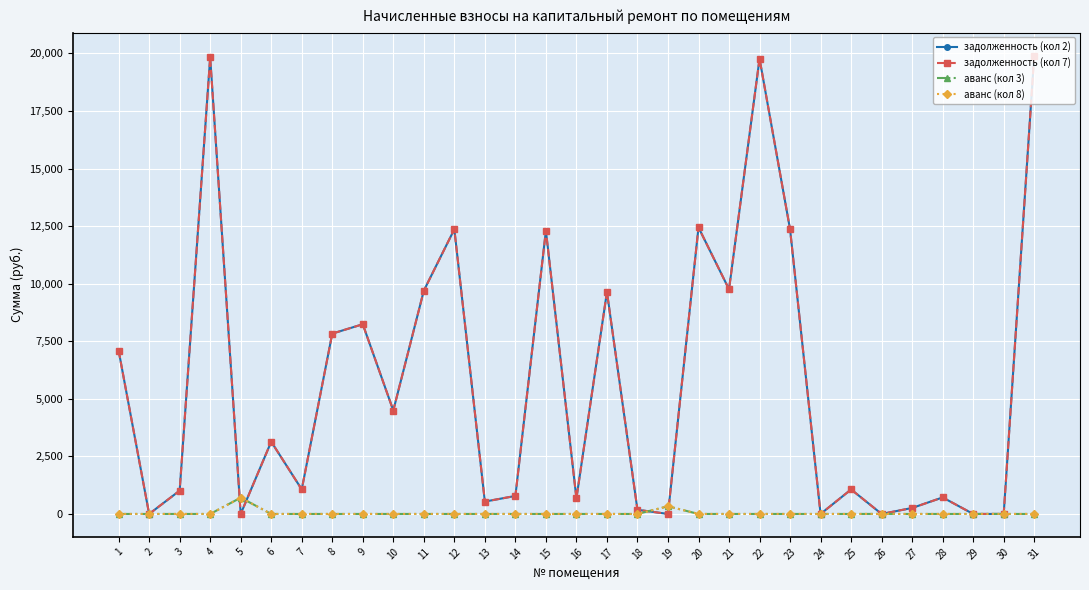

Between which two adjacent categories do аванс (кол 3) and задолженность (кол 7) first intersect?

4 and 5